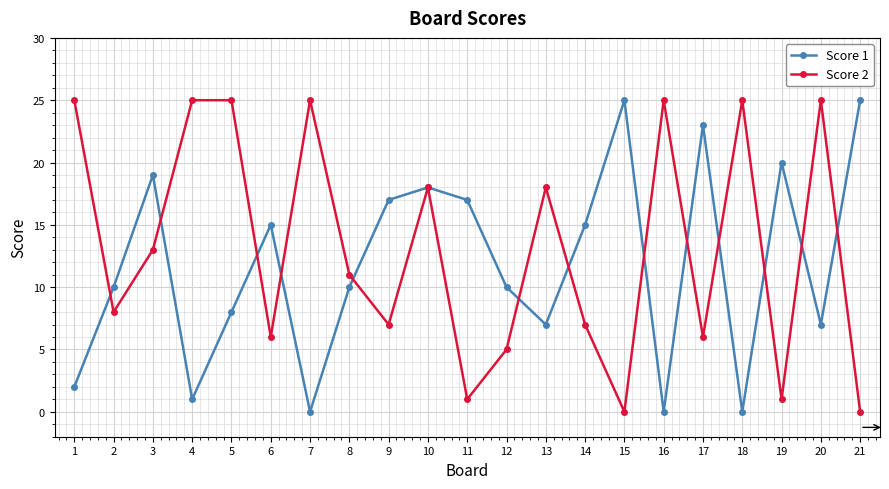

Which series changed the most between 9 and 17?

Score 1